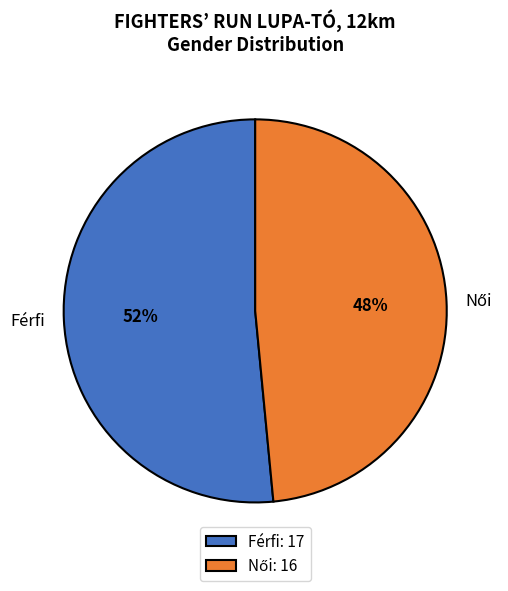

To the nearest percent, what is the average slice percentage?

50%